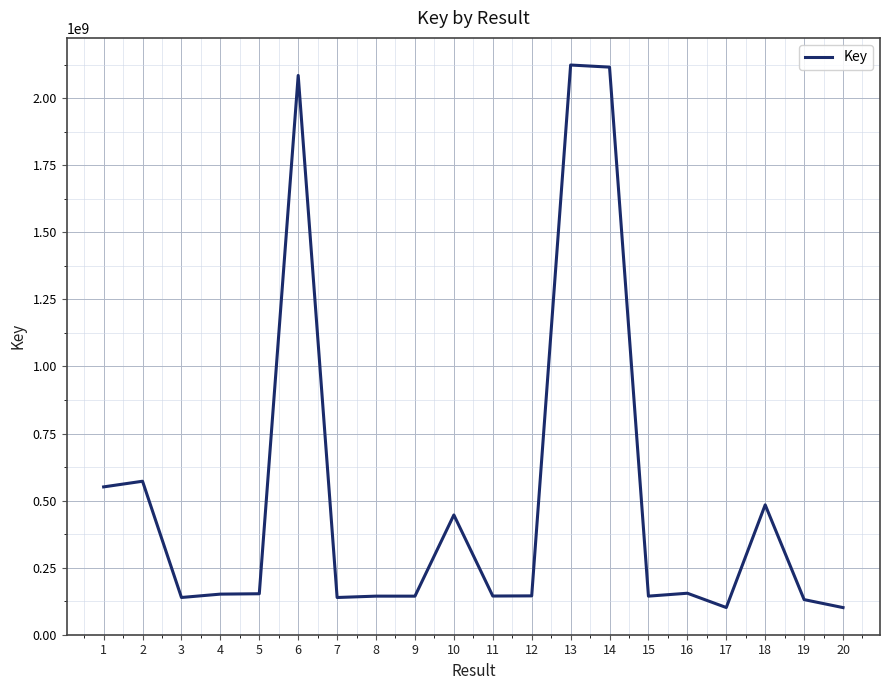

Where is the data nearest to the value 1112628440?

2